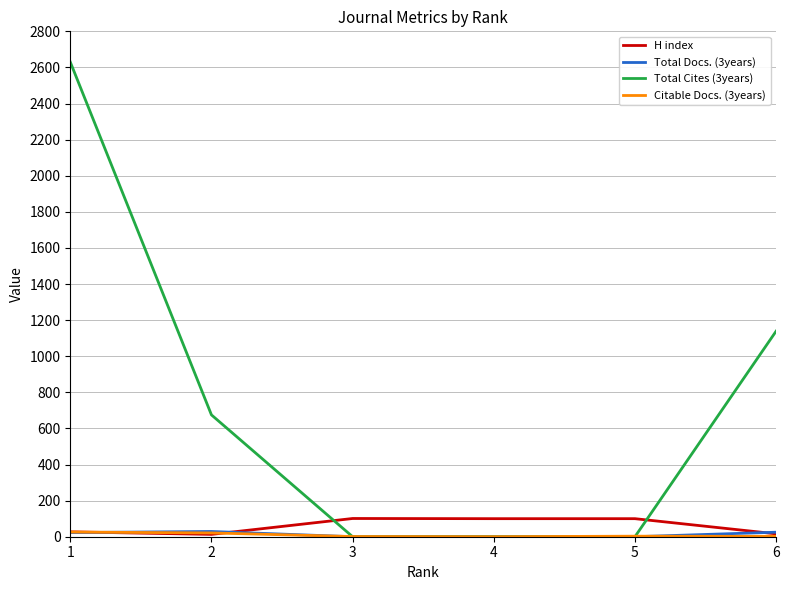

Which series has the largest total across all categories?

Total Cites (3years)